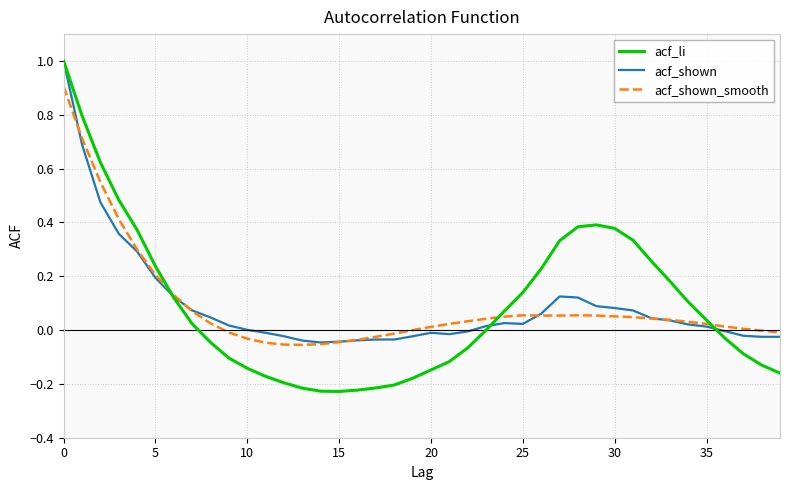

Which series has the largest range (max minus min)?

acf_li